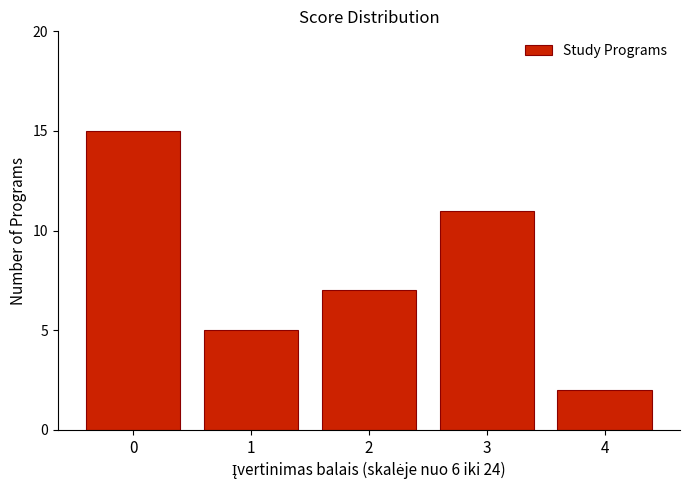

Reading right to left, extract all data points from this chart.

2	11	7	5	15